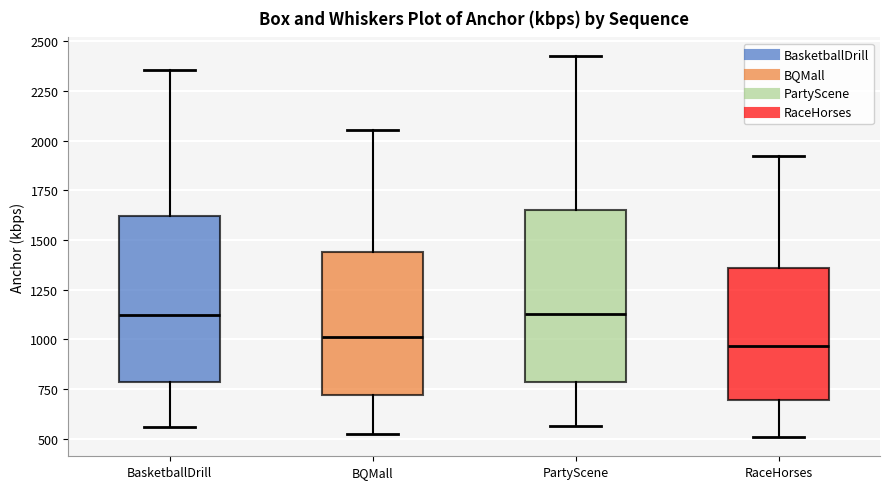

Where does the median line of the box for BasketballDrill sit on the y-axis? The values are not printed on the chart, so give them approximately, as read against the axis.

1100